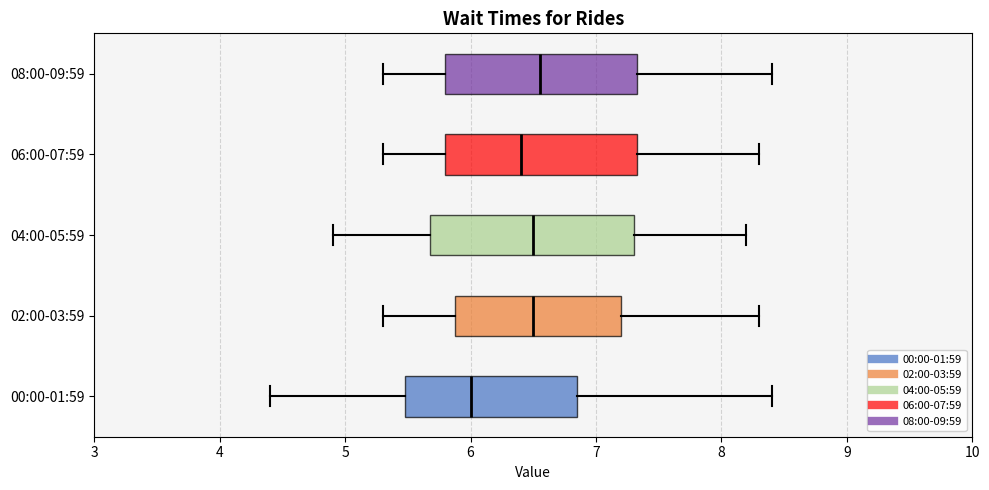

Reading bottom to top, read every box against the x-axis: the position of its median line, the range the box covers, and the ends of its whiskers. The values are not printed on the chart, so give them approximately, as read against the axis.

00:00-01:59: median 6.0, box 5.5 to 6.9, whiskers 4.4 to 8.4
02:00-03:59: median 6.5, box 5.9 to 7.2, whiskers 5.3 to 8.3
04:00-05:59: median 6.5, box 5.7 to 7.3, whiskers 4.9 to 8.2
06:00-07:59: median 6.4, box 5.8 to 7.3, whiskers 5.3 to 8.3
08:00-09:59: median 6.6, box 5.8 to 7.3, whiskers 5.3 to 8.4